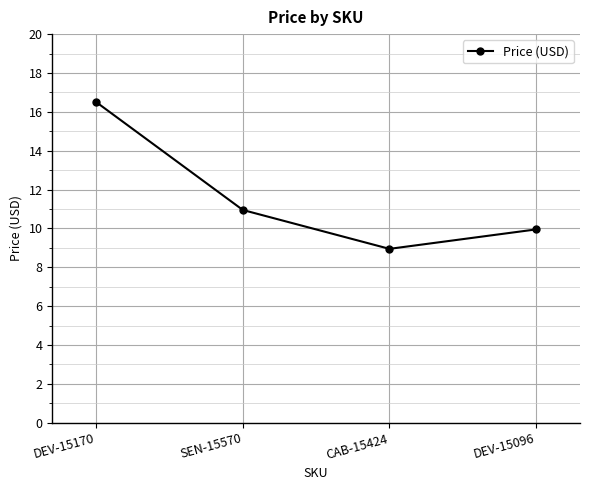

Which category has the lowest value across all series?

CAB-15424